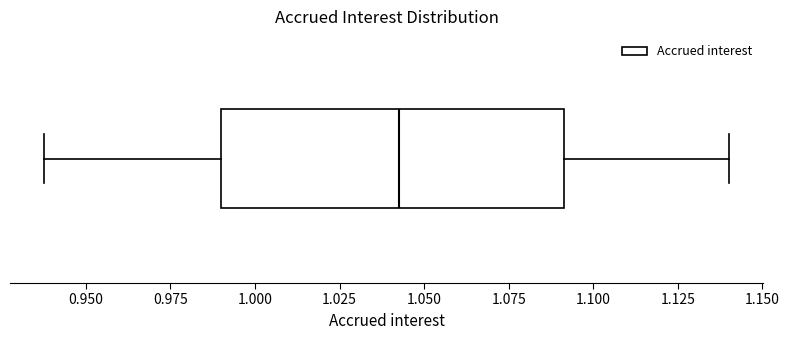

Read this box plot against the x-axis: the position of the median line, the range covered by the box, and the ends of both whiskers. The values are not printed on the chart, so give them approximately, as read against the axis.

median 1.045, box 0.990 to 1.090, whiskers 0.940 to 1.140